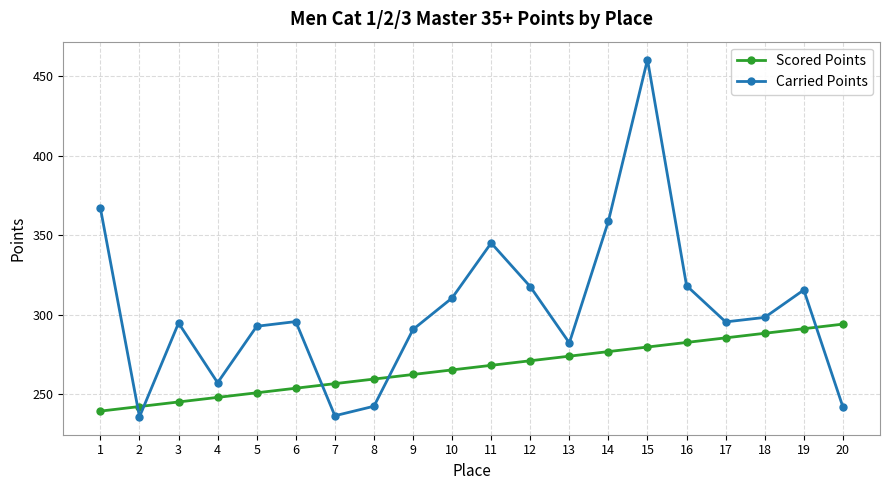

What is the maximum value for Carried Points?

460.6